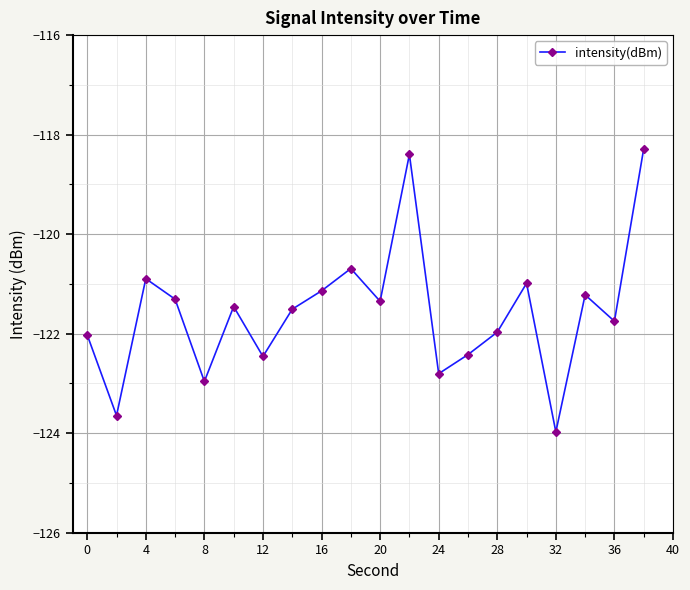

How many data points does each series have?

20